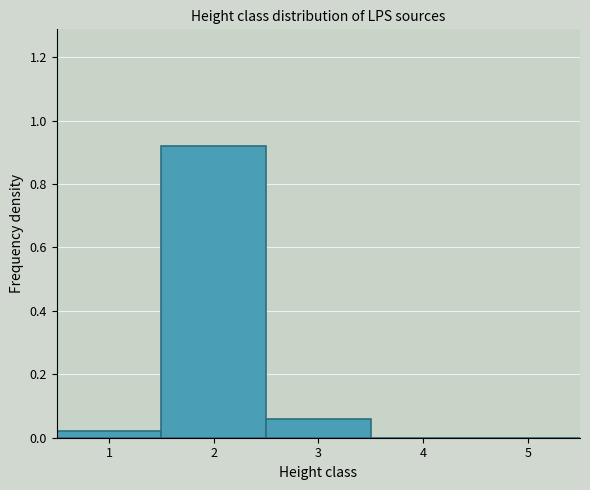

Reading left to right, list every bar in this chart as the range it spans on the x-axis followed by its height. The values are not printed on the chart, so give them approximately, as read against the axis.

0.5 to 1.5: 0.02
1.5 to 2.5: 0.92
2.5 to 3.5: 0.06
3.5 to 4.5: 0
4.5 to 5.5: 0